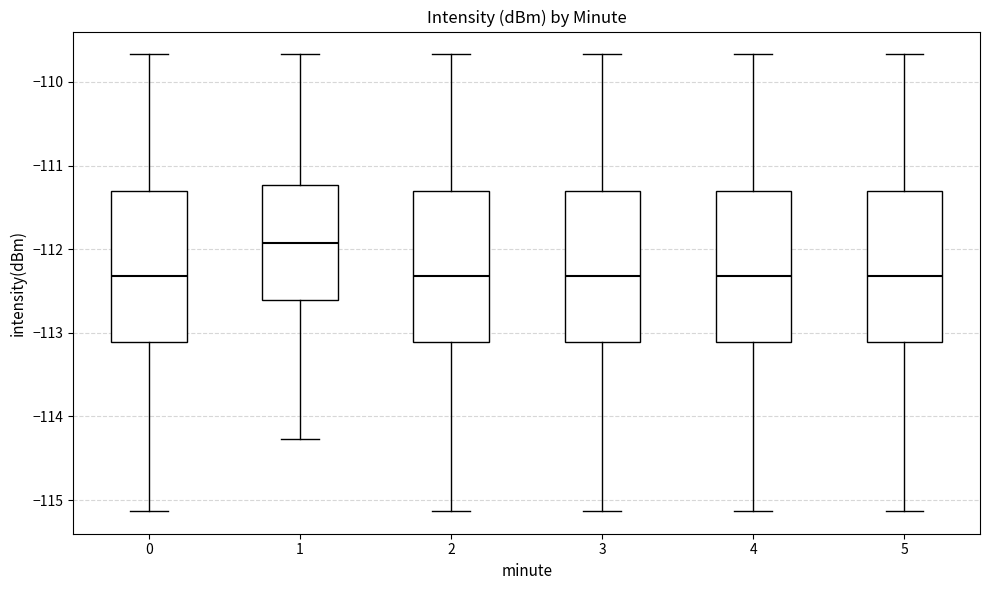

Reading left to right, transcribe this box plot: for each box, give where its median line is, the range the box spans, and where its two whiskers end, as read against the y-axis. The values are not printed on the chart, so give them approximately, as read against the axis.

0: median -112.3, box -113.1 to -111.3, whiskers -115.1 to -109.7
1: median -111.9, box -112.6 to -111.2, whiskers -114.3 to -109.7
2: median -112.3, box -113.1 to -111.3, whiskers -115.1 to -109.7
3: median -112.3, box -113.1 to -111.3, whiskers -115.1 to -109.7
4: median -112.3, box -113.1 to -111.3, whiskers -115.1 to -109.7
5: median -112.3, box -113.1 to -111.3, whiskers -115.1 to -109.7